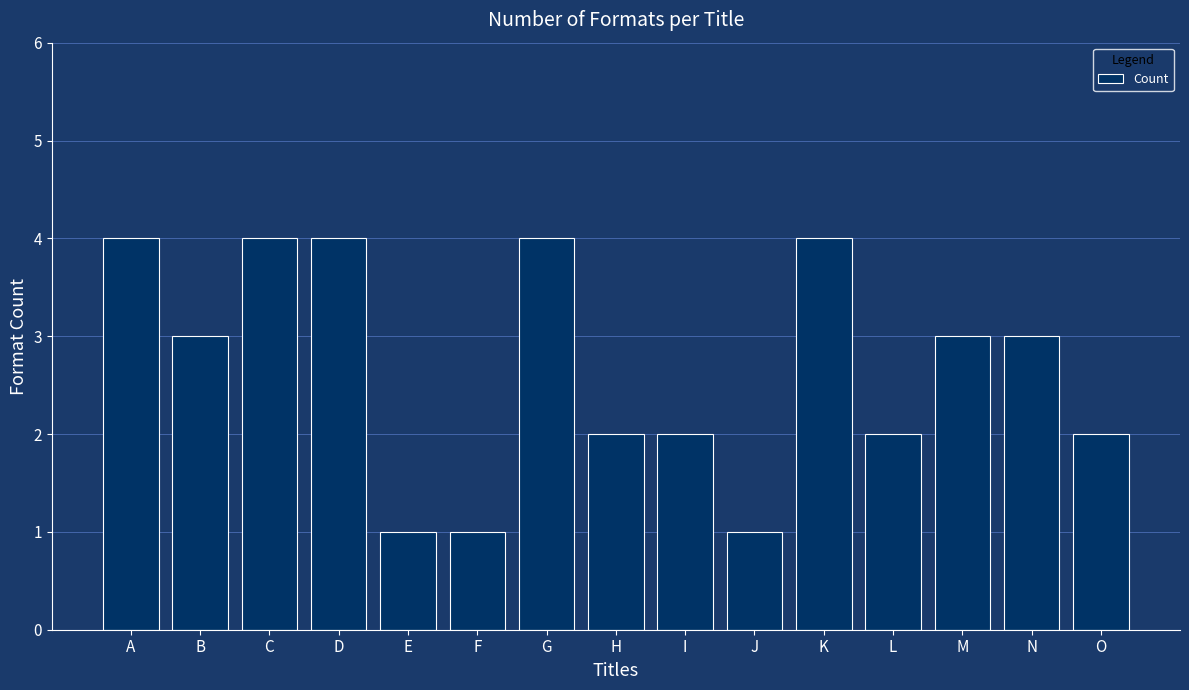

What is the smallest value displayed?

1